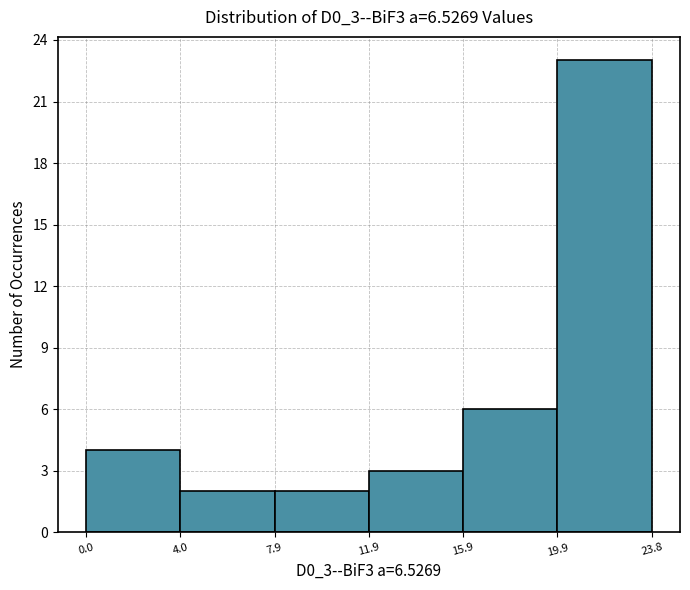

Reading left to right, transcribe this chart: for each bar, give the range it covers on the x-axis and its height. The values are not printed on the chart, so give them approximately, as read against the axis.

0.0 to 4.0: 4
4.0 to 7.9: 2
7.9 to 11.9: 2
11.9 to 15.9: 3
15.9 to 19.9: 6
19.9 to 23.8: 23